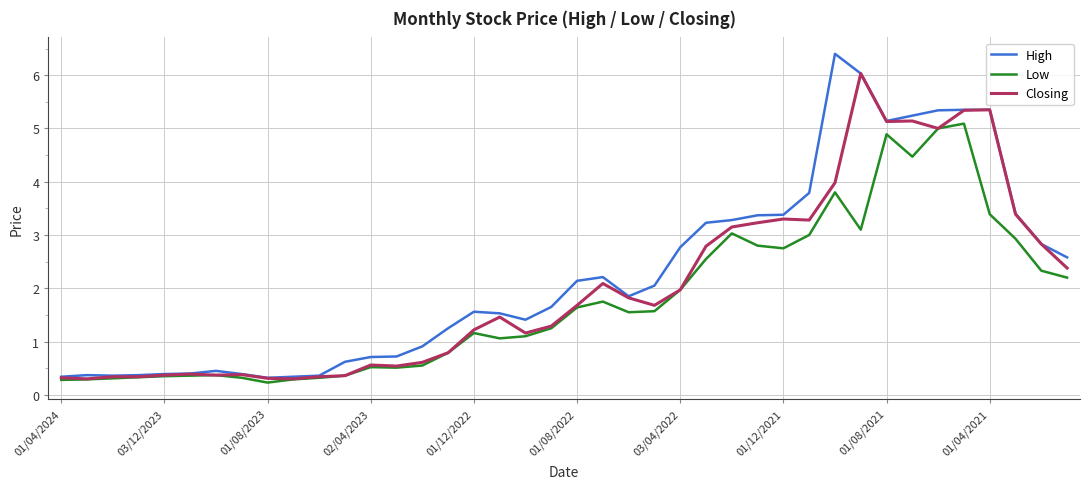

Which series has the largest total across all categories?

High